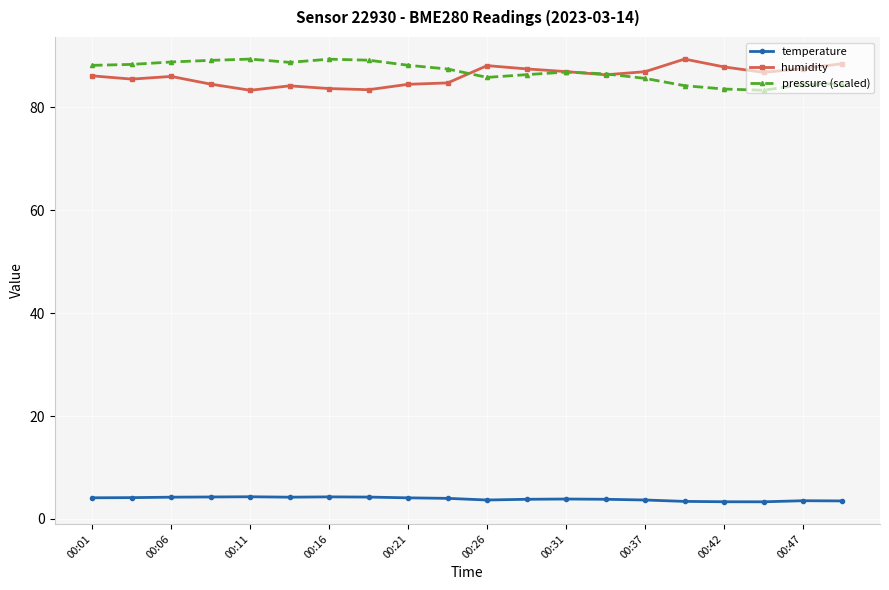

True or false: pressure (scaled) and temperature cross at least once.

False